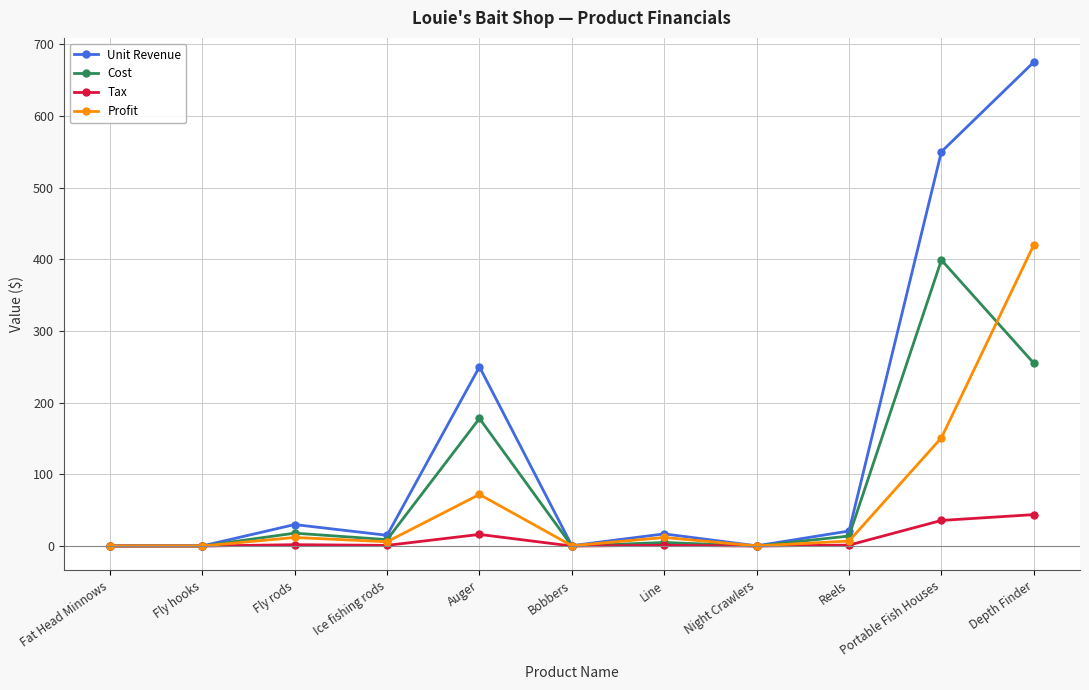

Does the chart display data point markers on the line(s)?

Yes